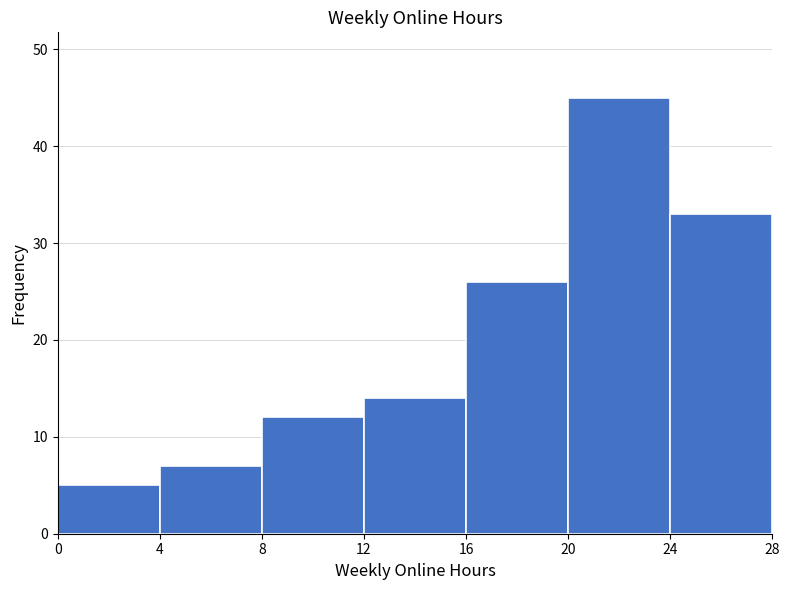

Reading left to right, list every bar in this chart as the range it spans on the x-axis followed by its height. The values are not printed on the chart, so give them approximately, as read against the axis.

0 to 4: 5
4 to 8: 7
8 to 12: 12
12 to 16: 14
16 to 20: 26
20 to 24: 45
24 to 28: 33